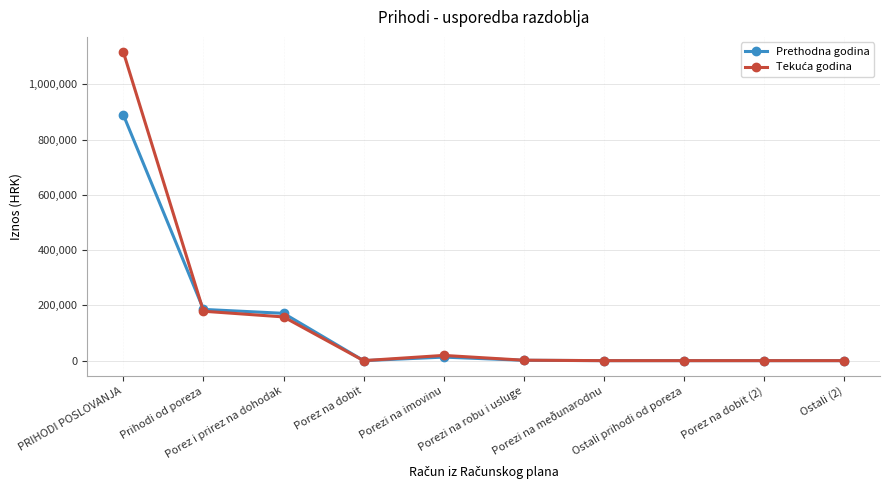

Where is Tekuća godina nearest to the value 558102?

Prihodi od poreza